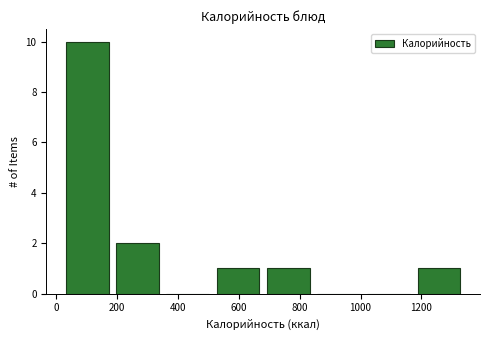

Reading left to right, transcribe this chart: for each bar, give the range it covers on the x-axis and its height. Neither the bar edges nor the heights are printed on the chart, so give them approximately, as read against the axes.

20 to 185: 10
185 to 350: 2
350 to 515: 0
515 to 680: 1
680 to 845: 1
845 to 1010: 0
1010 to 1175: 0
1175 to 1340: 1